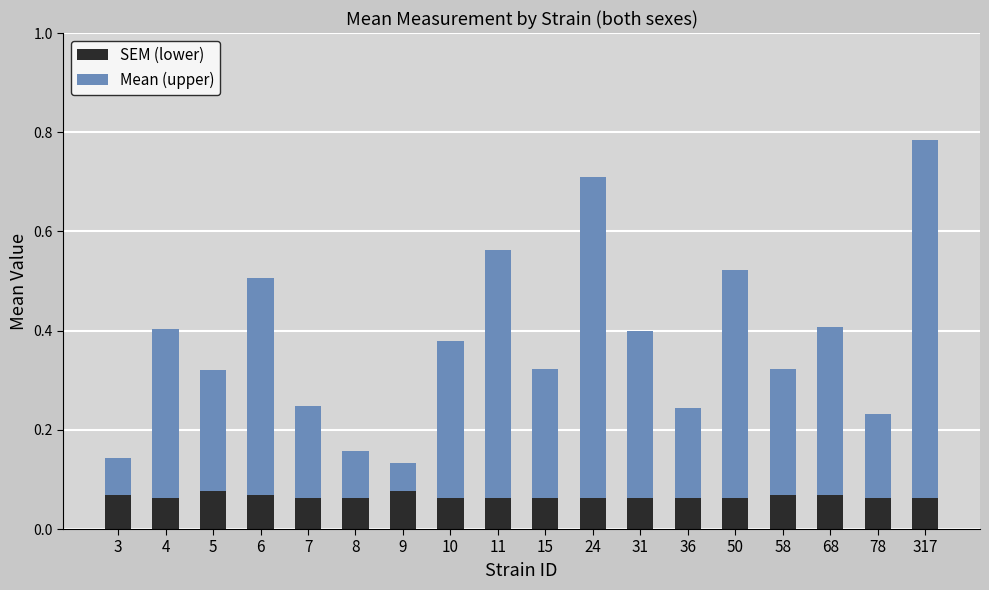

At which category is the sum across all series the highest?

317